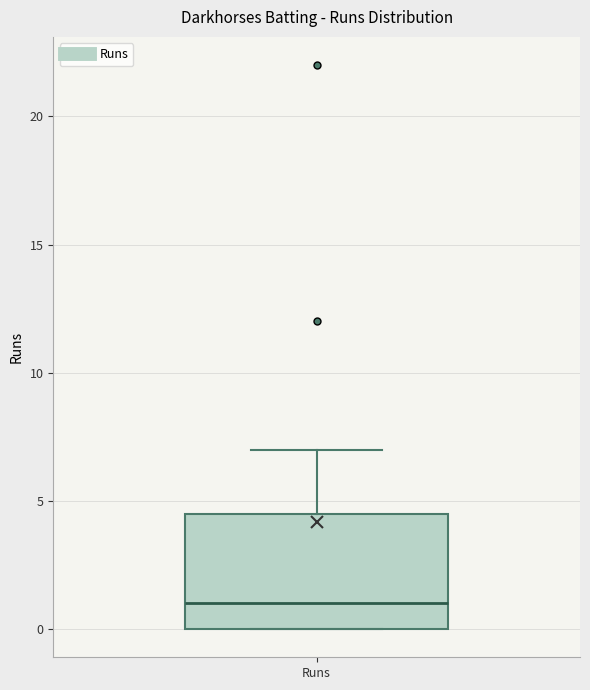

Transcribe this box plot: give where the median line is, the range the box spans, and where the two whiskers end, as read against the y-axis. The values are not printed on the chart, so give them approximately, as read against the axis.

median 1.0, box 0.0 to 4.5, whiskers 0.0 to 7.0